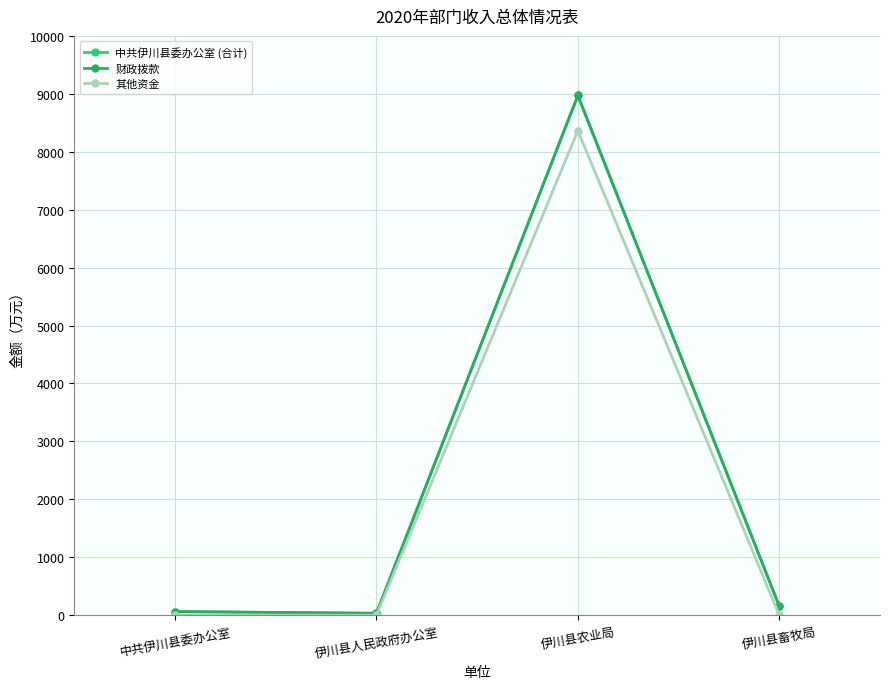

What is the label of the 4th point from the left?

伊川县畜牧局